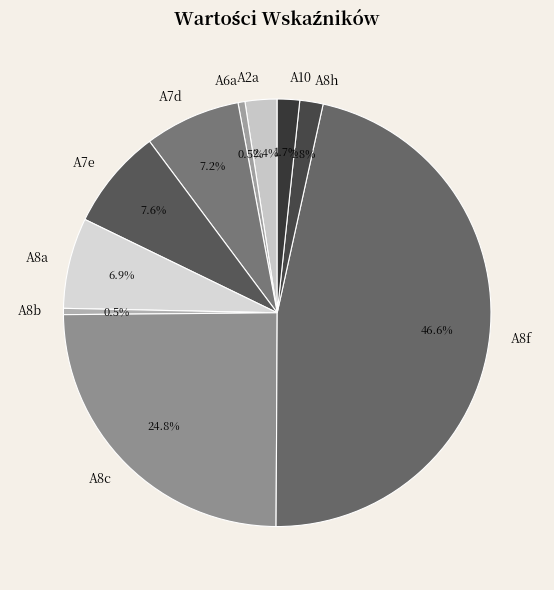

Between A8f and A6a, which is larger?

A8f